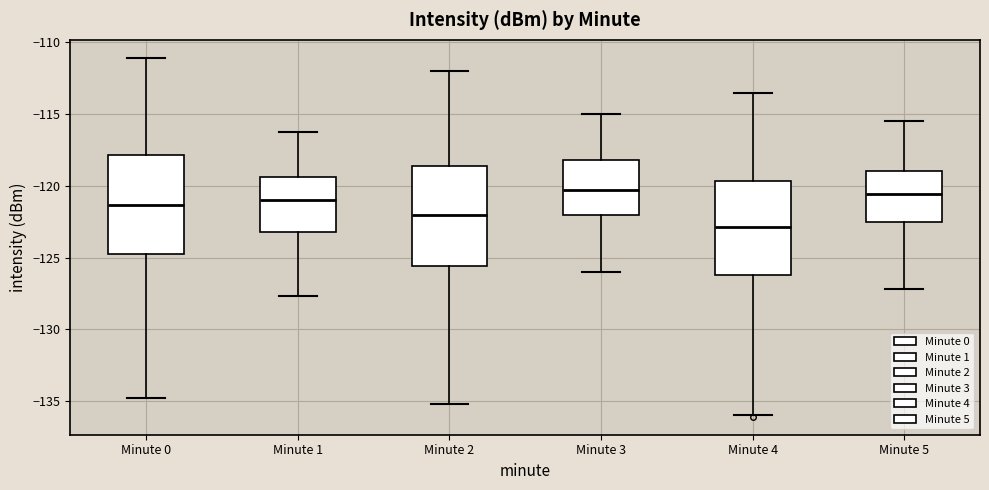

Where is the lower edge of the box for Minute 3 on the y-axis? The values are not printed on the chart, so give them approximately, as read against the axis.

-122.0